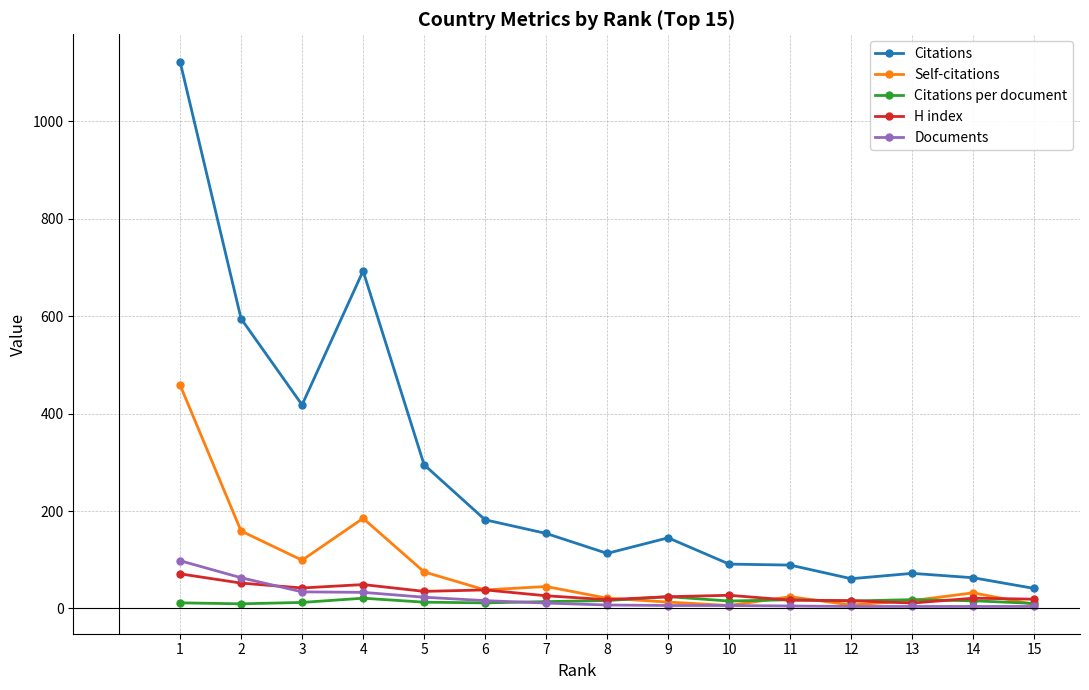

Is the value of Citations at 7 greater than the value of Citations per document at 7?

Yes